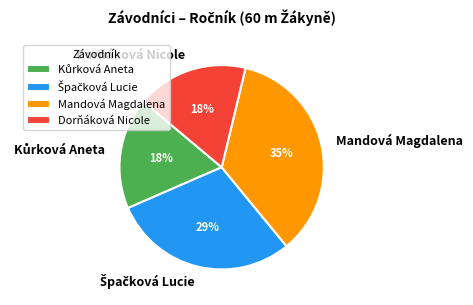

To the nearest percent, what percentage of the pie is Mandová Magdalena?

35%